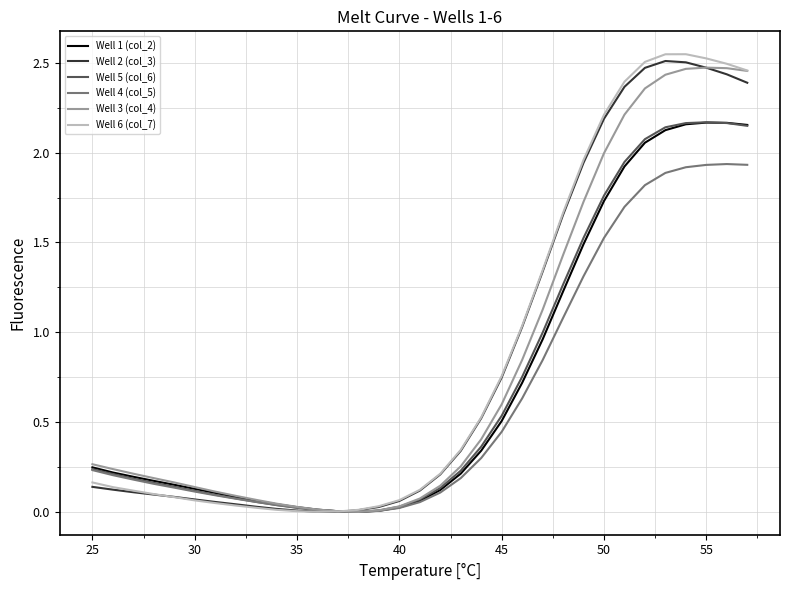

The Well 3 (col_4) series shows 0.6 at 45. True or false?

True